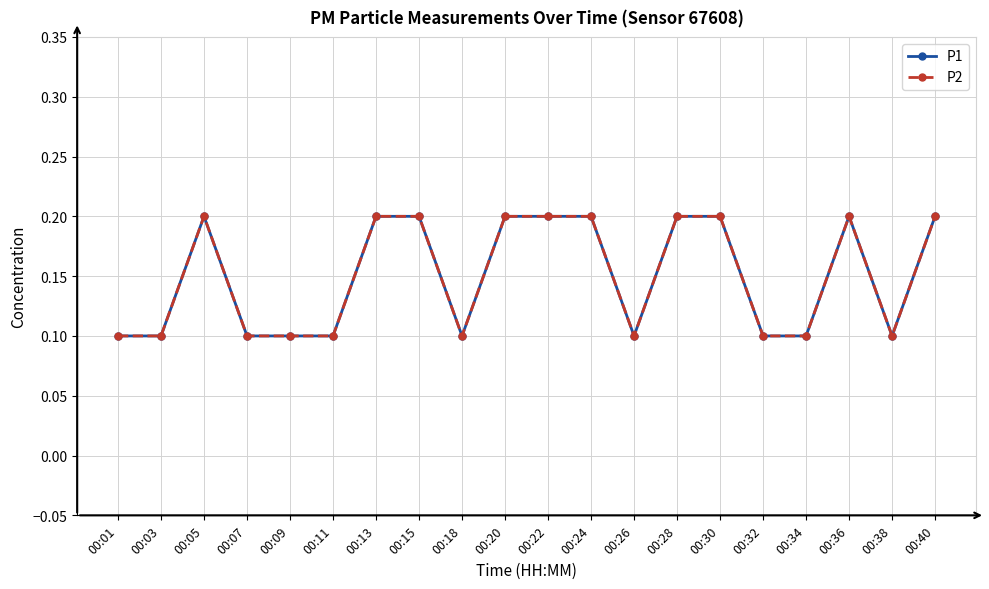

Is this an area chart (filled region under the line)?

No